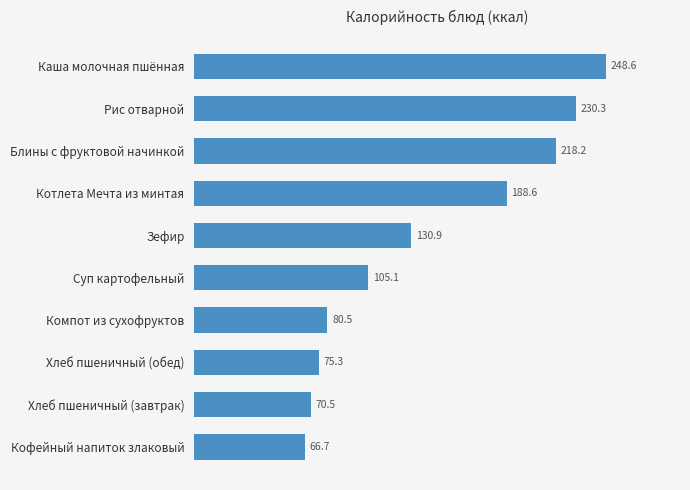

Which has a higher value, Зефир or Хлеб пшеничный (завтрак)?

Зефир